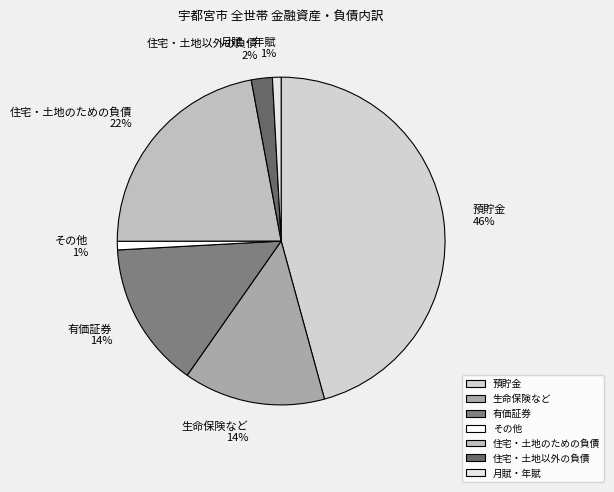

To the nearest percent, what is the combined percentage of 住宅・土地のための負債 and その他?

23%